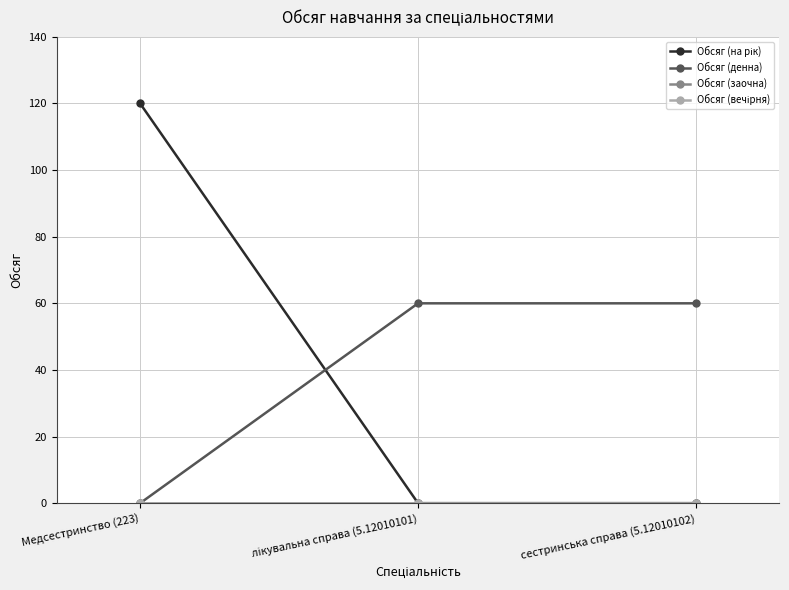

What is the spread (max minus min) of values at сестринська справа (5.12010102)?

60